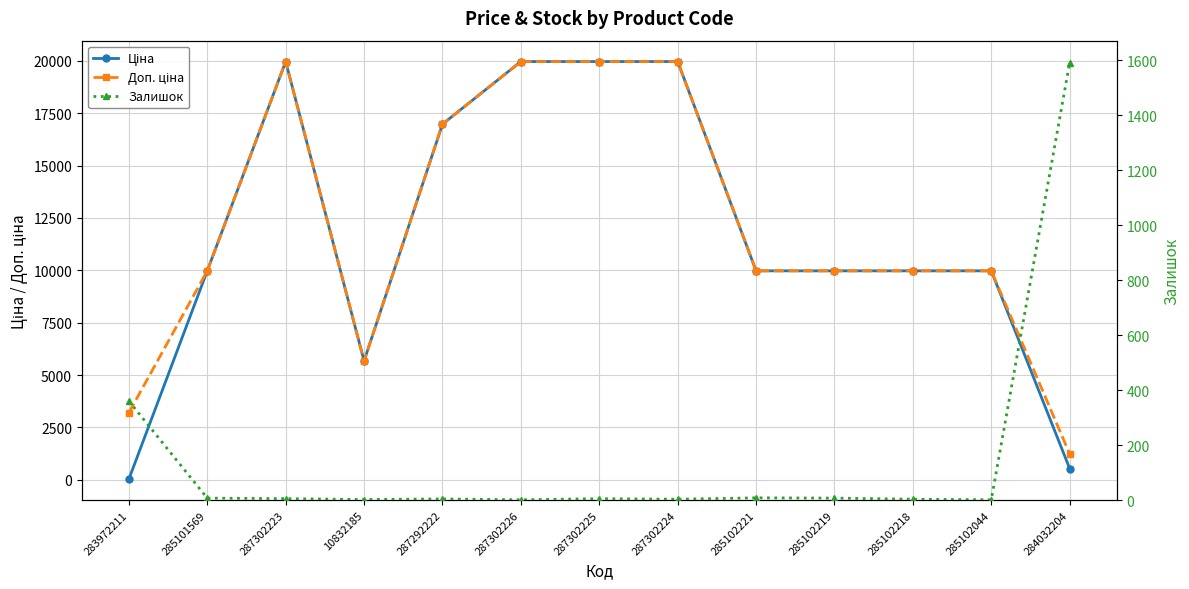

At which label does Ціна first exceed 9974?

285101569